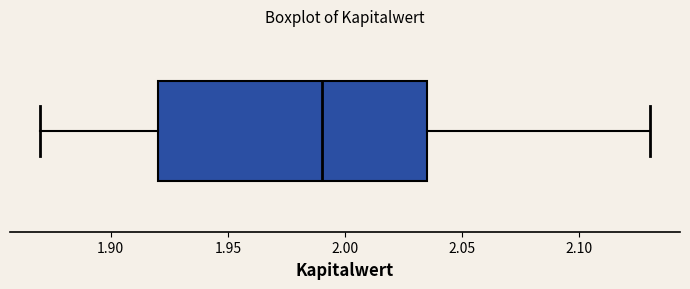

Read this box plot against the x-axis: the position of the median line, the range covered by the box, and the ends of both whiskers. The values are not printed on the chart, so give them approximately, as read against the axis.

median 1.990, box 1.920 to 2.035, whiskers 1.870 to 2.130